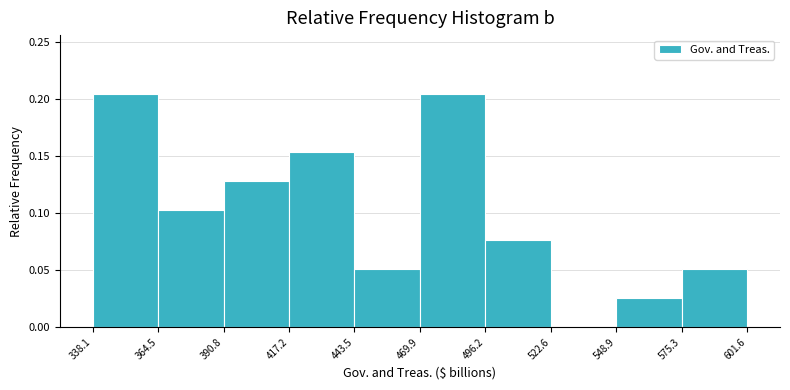

Reading left to right, transcribe this chart: for each bar, give the range it covers on the x-axis and its height. The values are not printed on the chart, so give them approximately, as read against the axis.

338.1 to 364.5: 0.205
364.5 to 390.8: 0.105
390.8 to 417.2: 0.130
417.2 to 443.5: 0.155
443.5 to 469.9: 0.050
469.9 to 496.2: 0.205
496.2 to 522.6: 0.075
522.6 to 548.9: 0
548.9 to 575.3: 0.025
575.3 to 601.6: 0.050